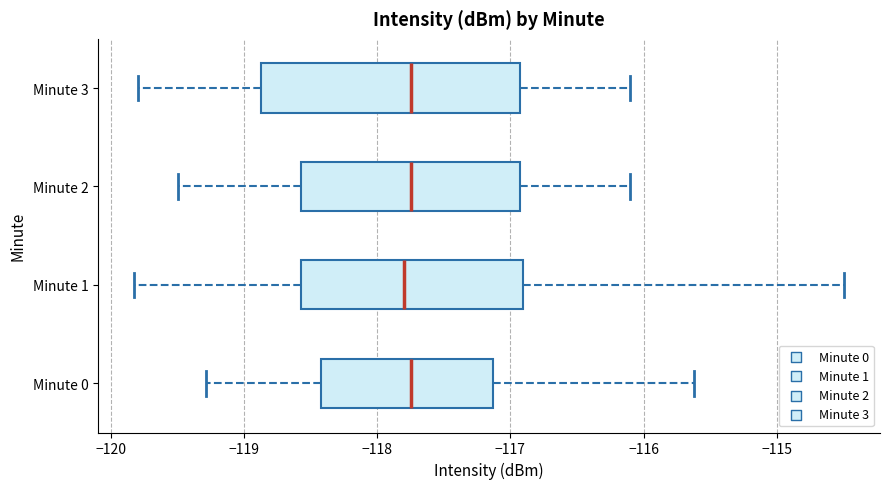

Reading bottom to top, read every box against the x-axis: the position of its median line, the range the box covers, and the ends of its whiskers. The values are not printed on the chart, so give them approximately, as read against the axis.

Minute 0: median -117.7, box -118.4 to -117.1, whiskers -119.3 to -115.6
Minute 1: median -117.8, box -118.6 to -116.9, whiskers -119.8 to -114.5
Minute 2: median -117.7, box -118.6 to -116.9, whiskers -119.5 to -116.1
Minute 3: median -117.7, box -118.9 to -116.9, whiskers -119.8 to -116.1